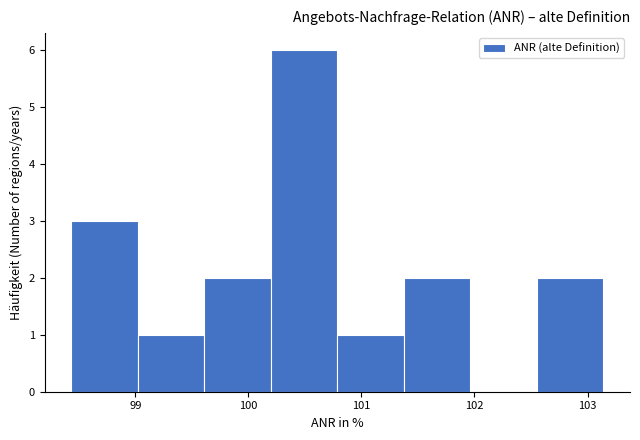

How tall is the bar that spans 99.0 to 99.6 on the x-axis? Neither the bar edges nor the heights are printed on the chart, so give them approximately, as read against the axes.

1